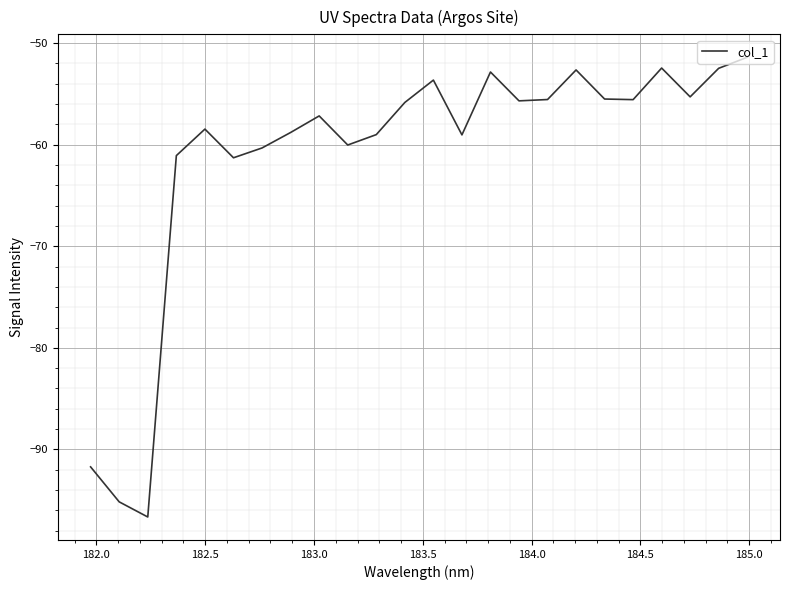

What is the minimum value shown in the chart?

-96.7